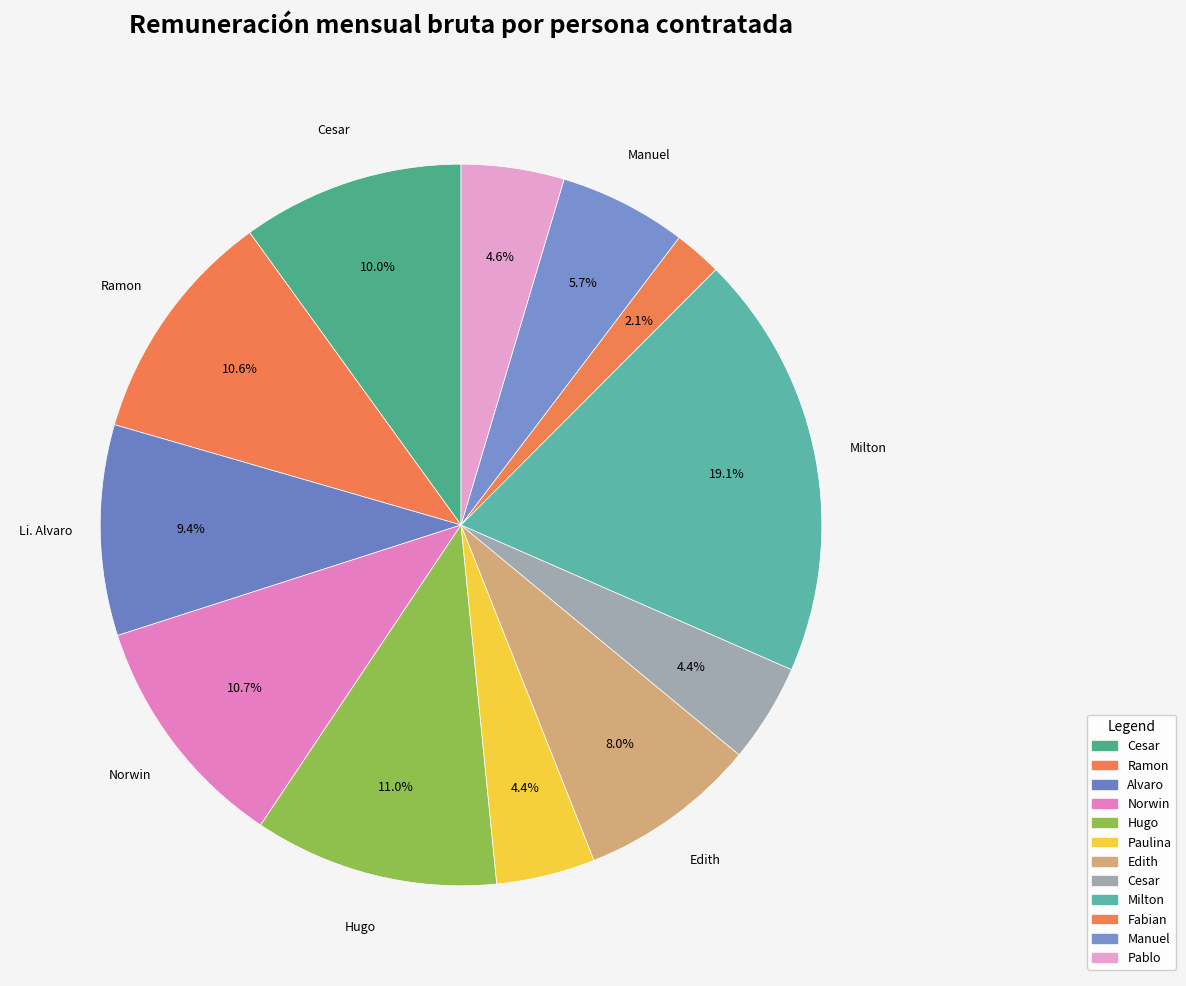

How many segments does this pie chart have?

12